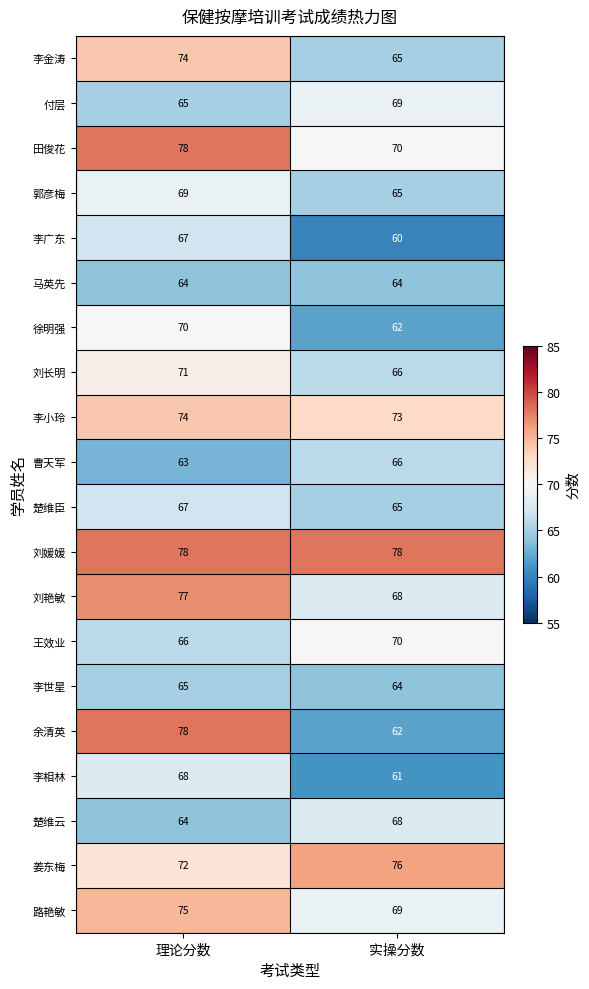

Which series has the widest spread of values?

余清英